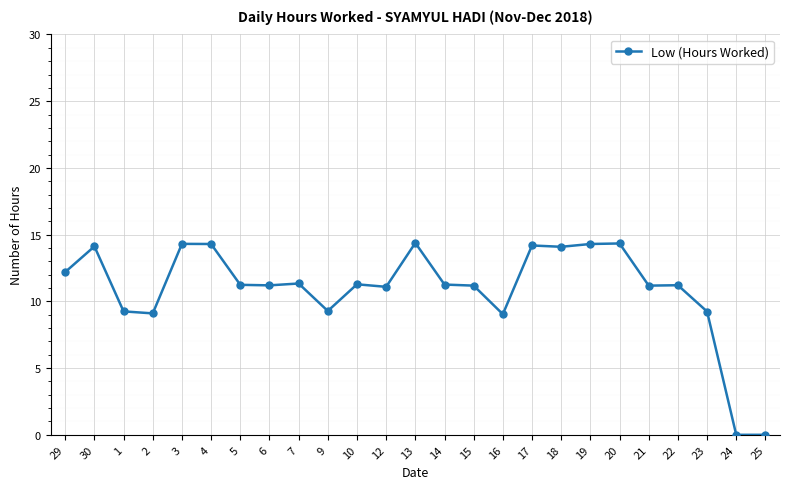

The value at 15 is 15.1. True or false?

False